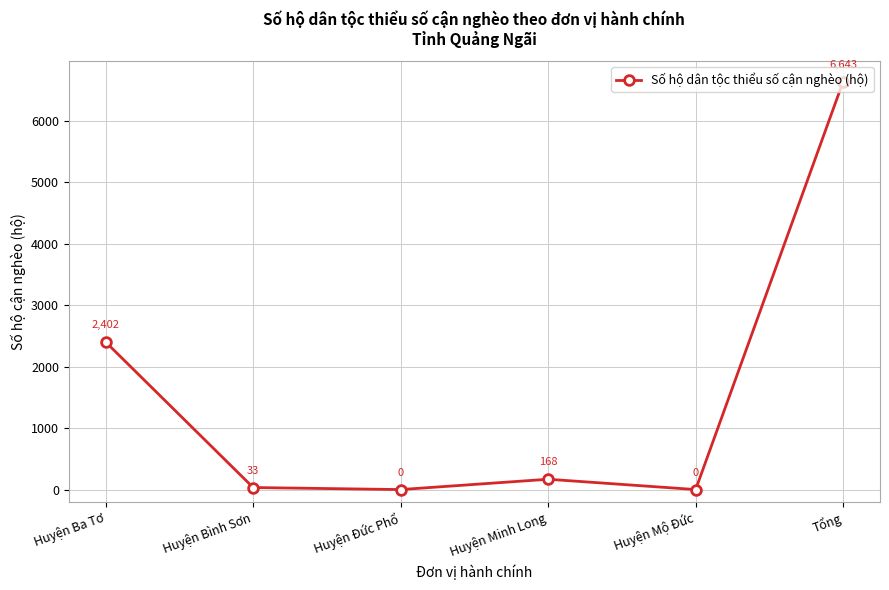

What is the sum of the values at Tổng and Huyện Bình Sơn?

6676